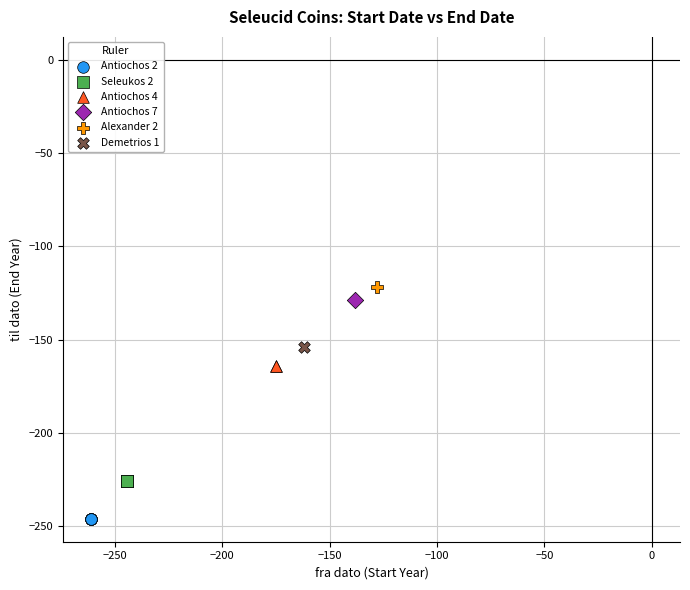

What are all the series names shown in the legend?

Antiochos 2, Seleukos 2, Antiochos 4, Antiochos 7, Alexander 2, Demetrios 1